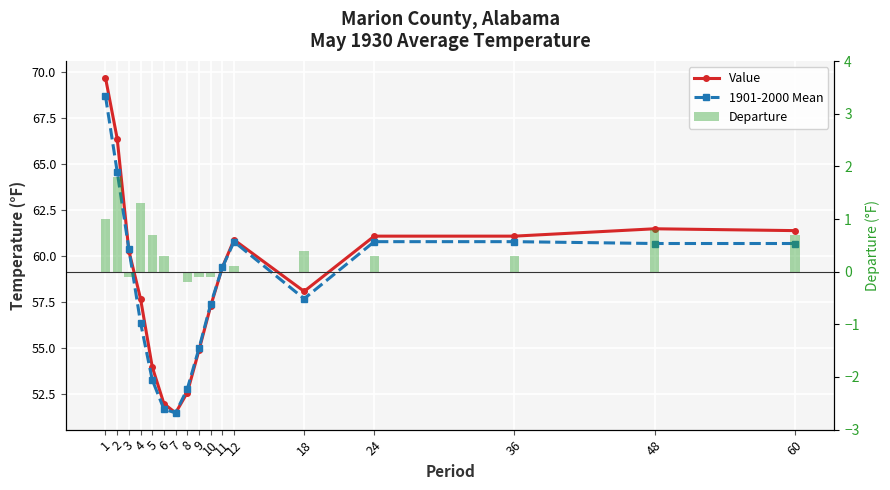

Between 7 and 18, which series saw the biggest shift?

Value